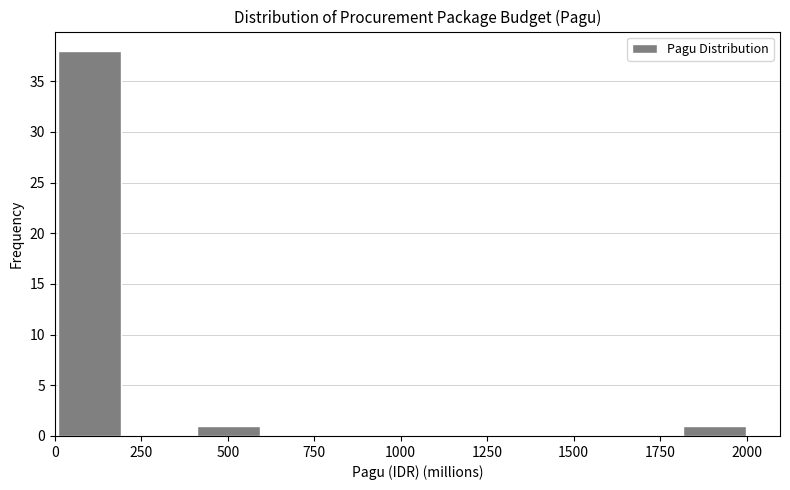

Reading left to right, transcribe this chart: for each bar, give the range it covers on the x-axis and its height. Neither the bar edges nor the heights are printed on the chart, so give them approximately, as read against the axes.

0 to 200: 38
200 to 400: 0
400 to 600: 1
600 to 800: 0
800 to 1000: 0
1000 to 1200: 0
1200 to 1400: 0
1400 to 1600: 0
1600 to 1800: 0
1800 to 2000: 1